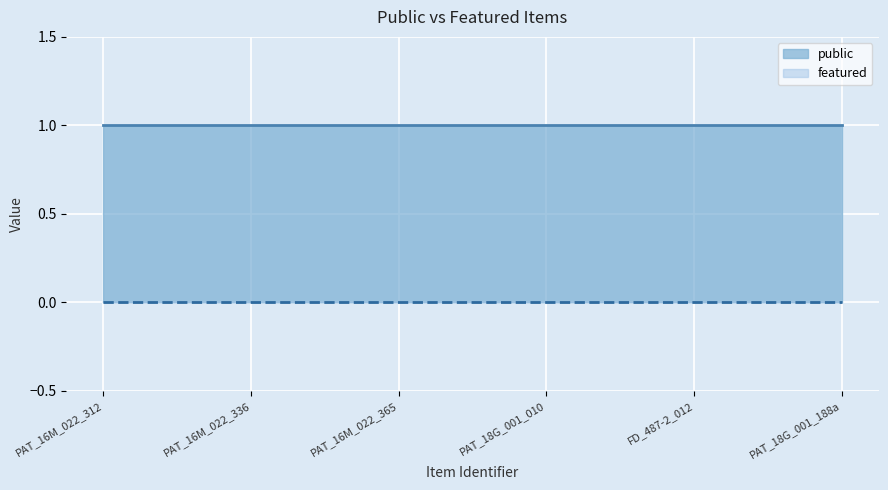

The public series shows 0 at FD_487-2_012. True or false?

False